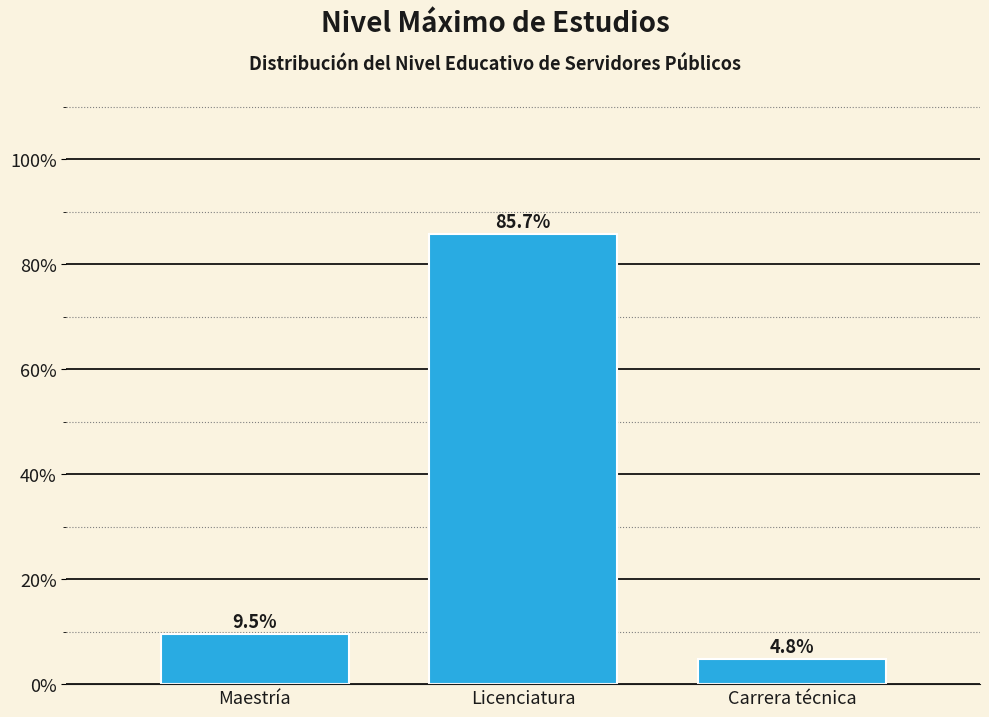

Reading right to left, list all the values displayed in this chart.

4.8	85.7	9.5